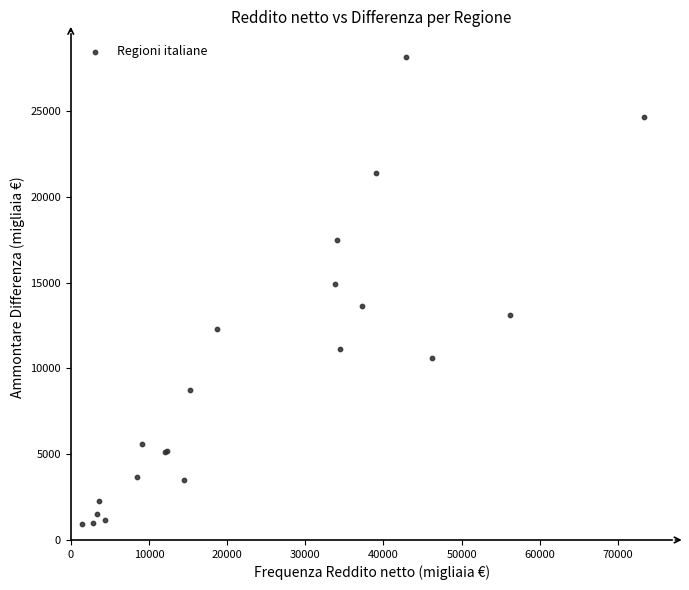

What Y value in the scatter plot is closest to 14532?

14926